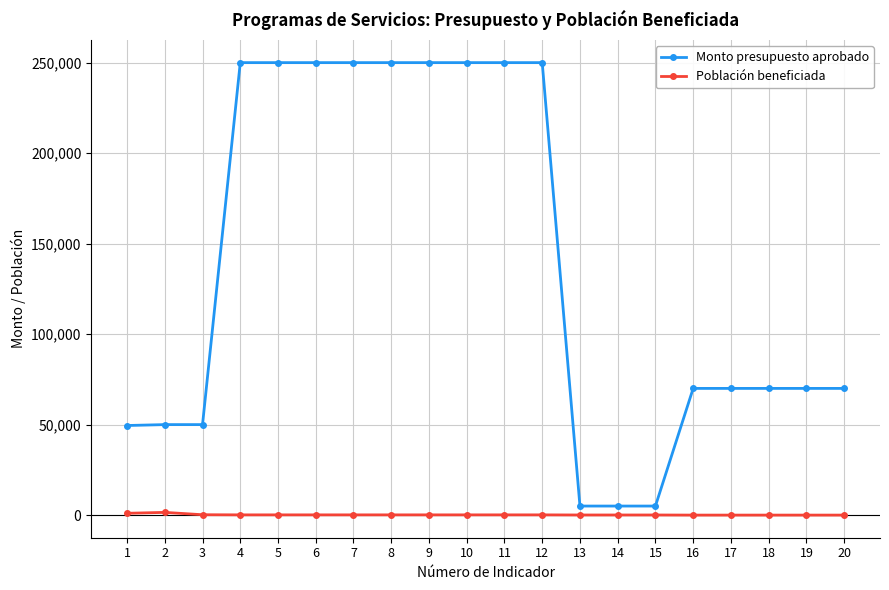

Rank the series by their maximum value, from highest to lowest.

Monto presupuesto aprobado, Población beneficiada